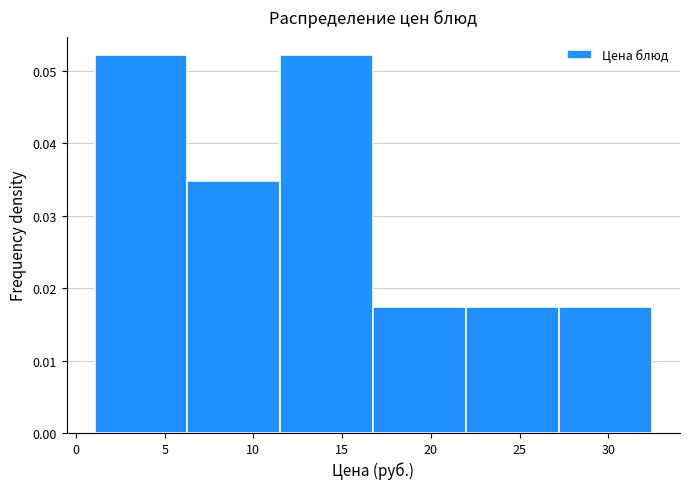

Reading left to right, list every bar in this chart as the range it spans on the x-axis followed by its height. Neither the bar edges nor the heights are printed on the chart, so give them approximately, as read against the axes.

1.0 to 6.5: 0.052
6.5 to 11.5: 0.035
11.5 to 17.0: 0.052
17.0 to 22.0: 0.017
22.0 to 27.0: 0.017
27.0 to 32.5: 0.017